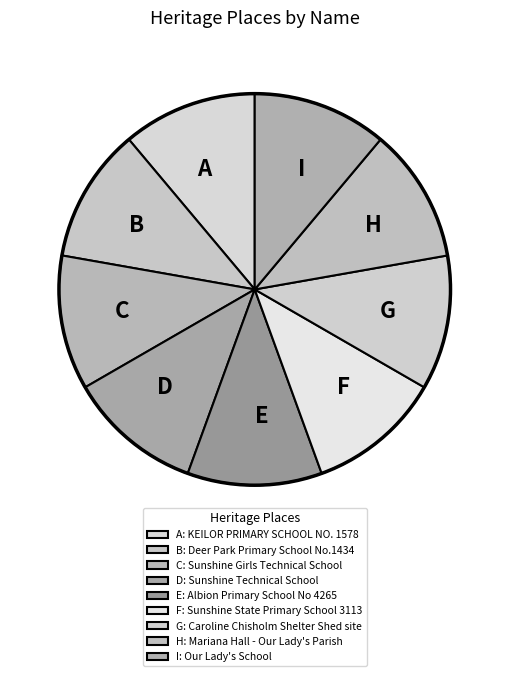

True or false: F accounts for 11% of the total.

True